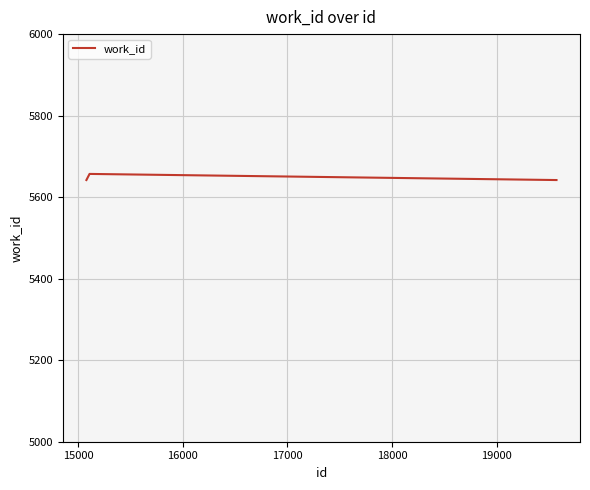

What is the smallest value displayed?

5642